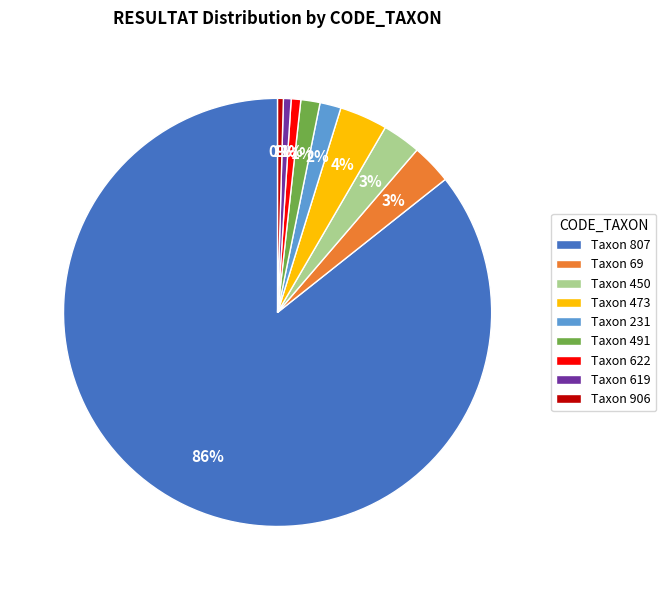

What percentage is the Taxon 450 slice, to the nearest percent?

3%